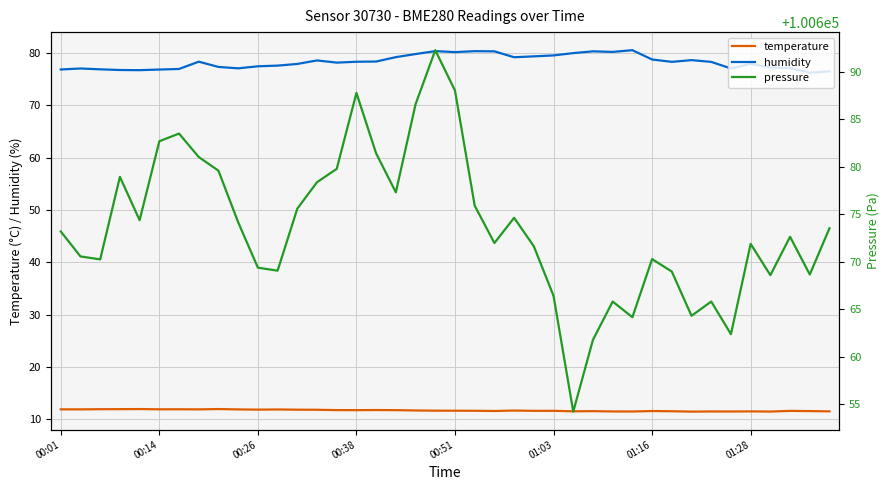

Between 11 and 24, which is larger?

11